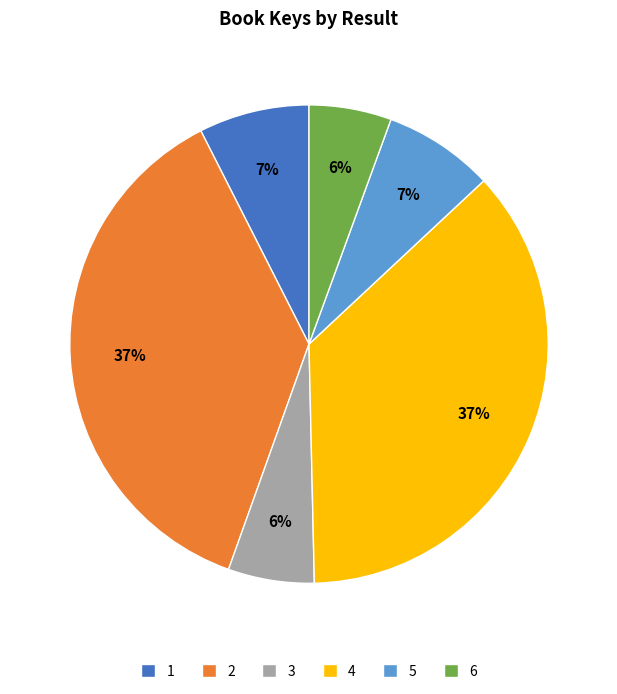

To the nearest percent, what is the average slice percentage?

17%